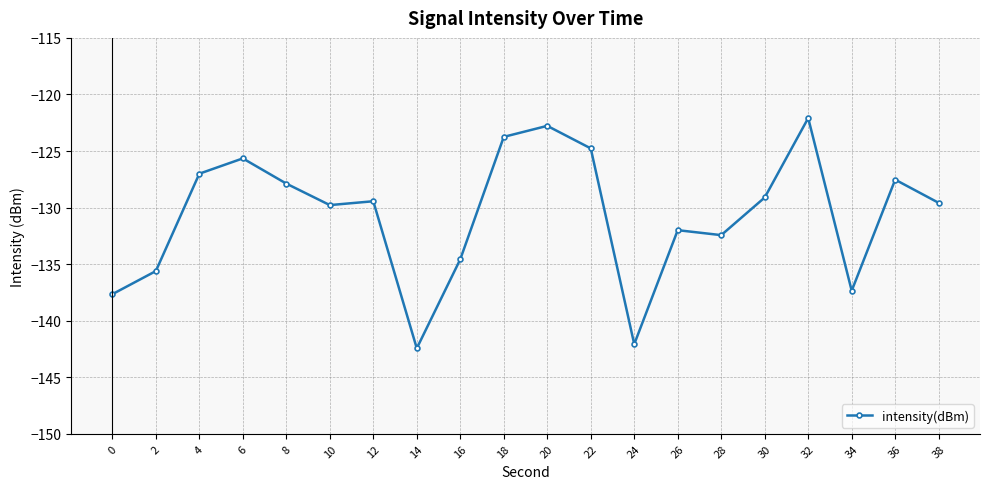

Does the chart display data point markers on the line(s)?

Yes